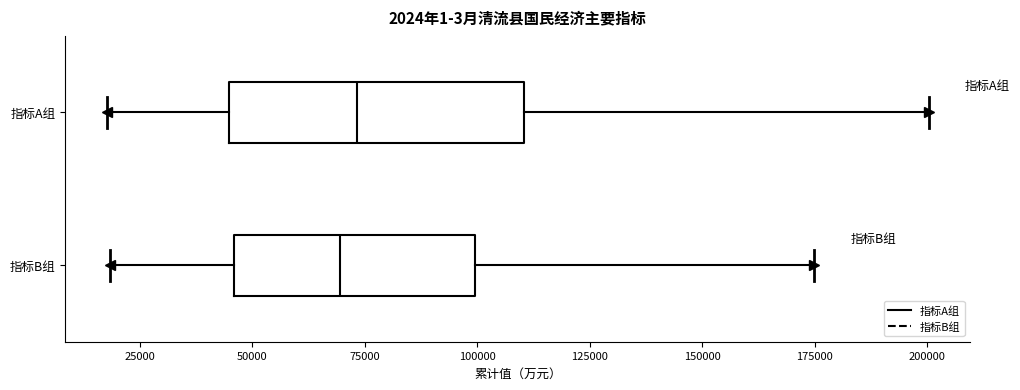

Comparing the boxes themselves (not the whiskers), which one is the widest?

指标A组